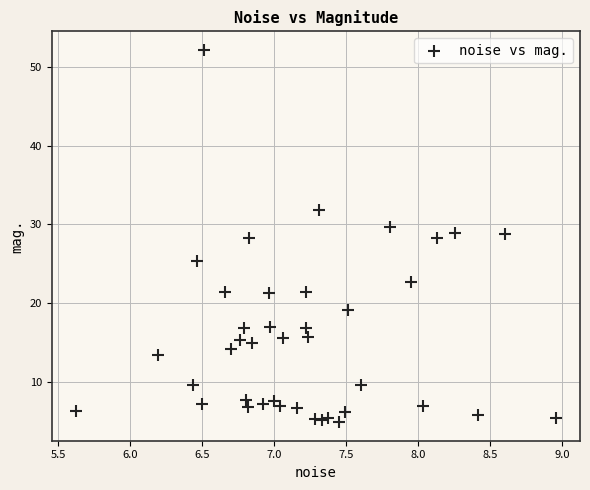

What is the range of Y values (max minus min)?

47.2